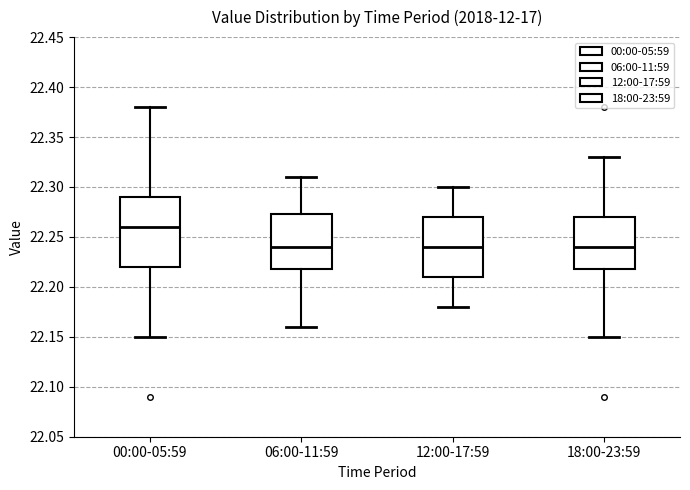

Where does the median line of the box for 12:00-17:59 sit on the y-axis? The values are not printed on the chart, so give them approximately, as read against the axis.

22.240